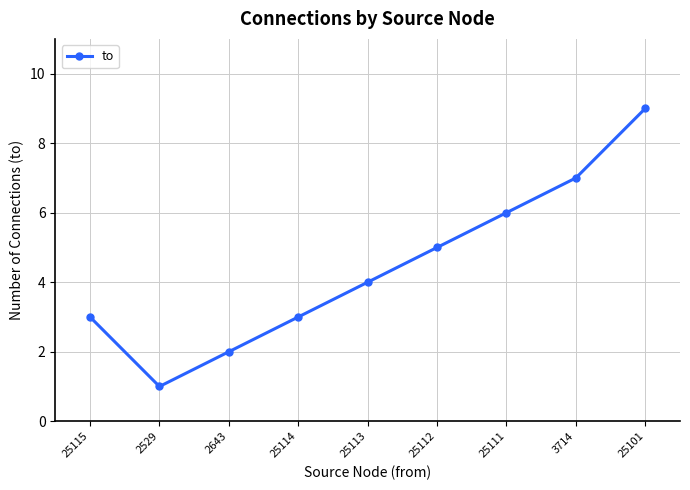

How many values are between 3 and 6?

5